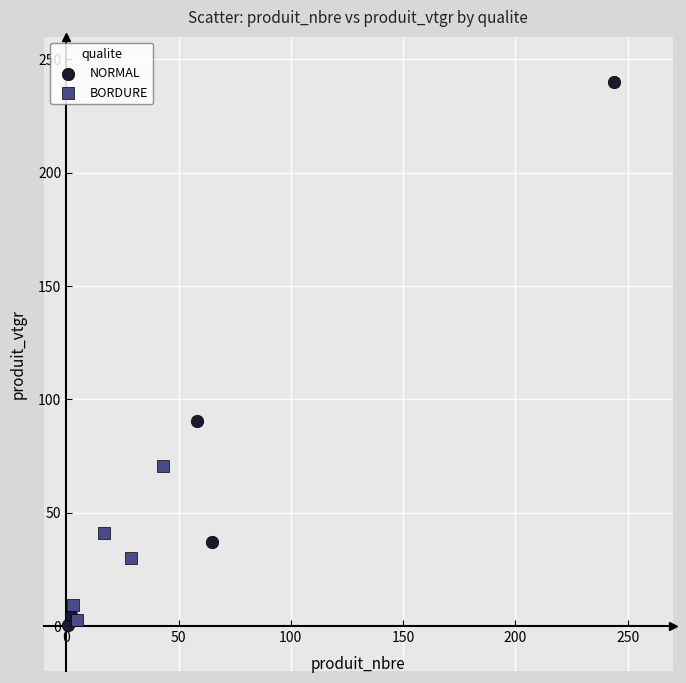

Which series reaches the maximum Y coordinate?

NORMAL